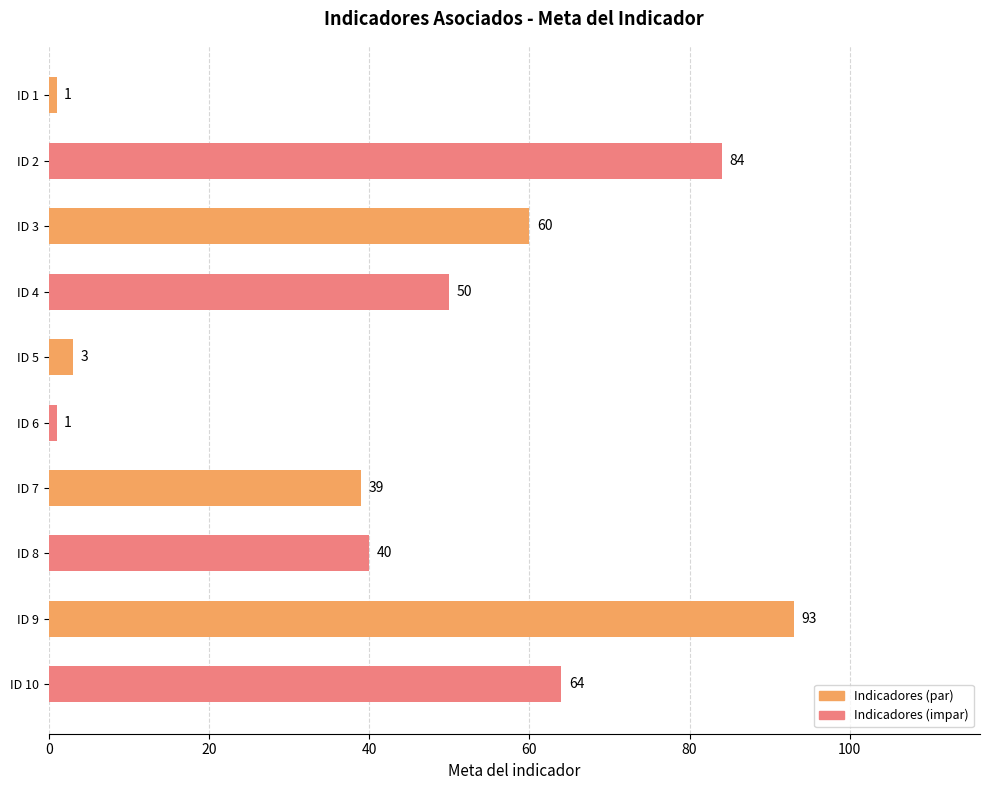

Reading top to bottom, what are all the values shown in this chart?

1	84	60	50	3	1	39	40	93	64